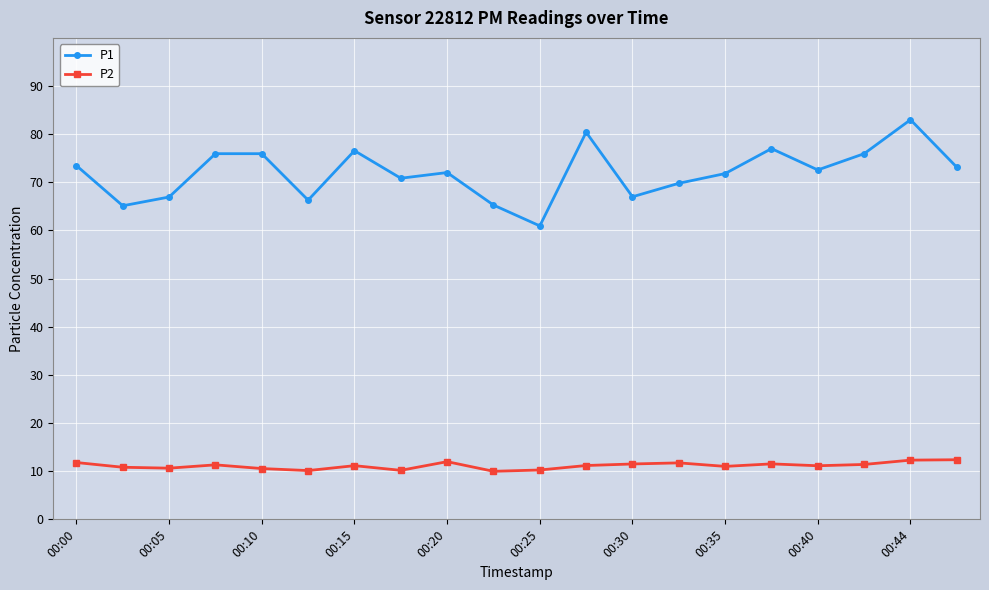

True or false: P1 and P2 intersect in this chart.

False